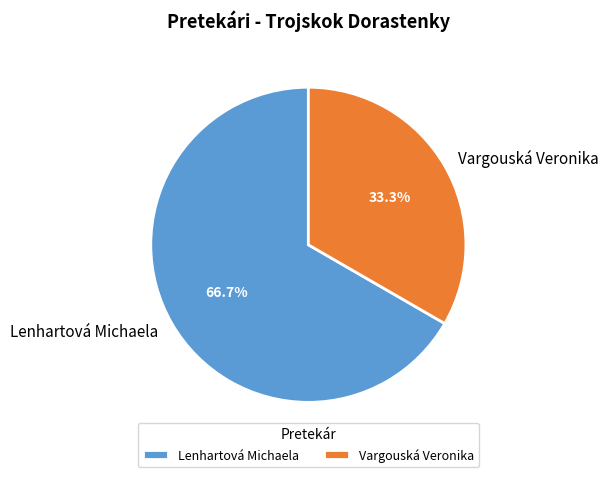

Rank the categories by value from lowest to highest.

Vargouská Veronika, Lenhartová Michaela